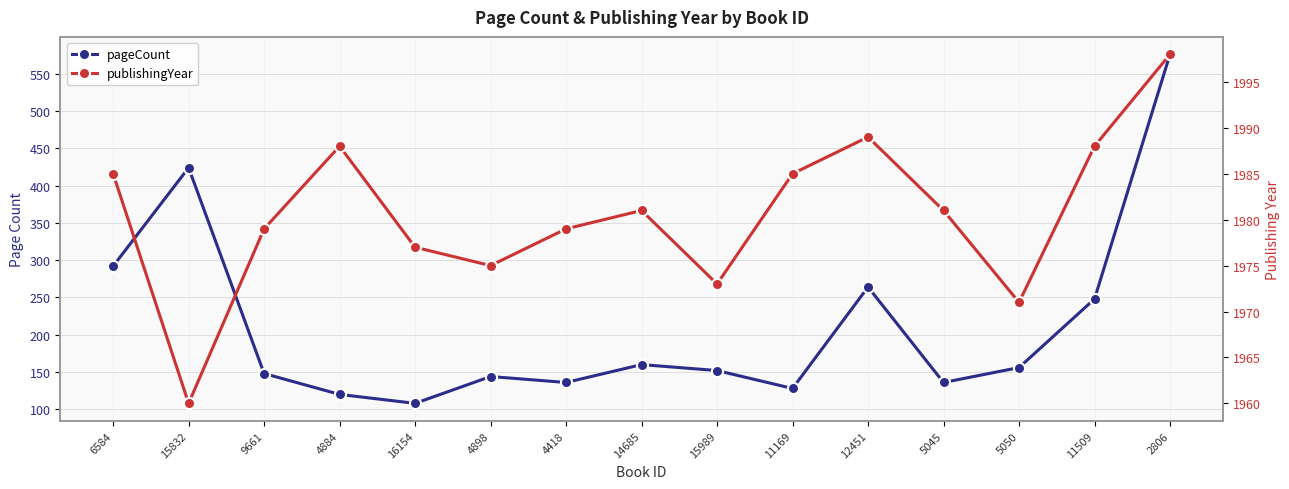

What is the total value across all series at 2806?

2574